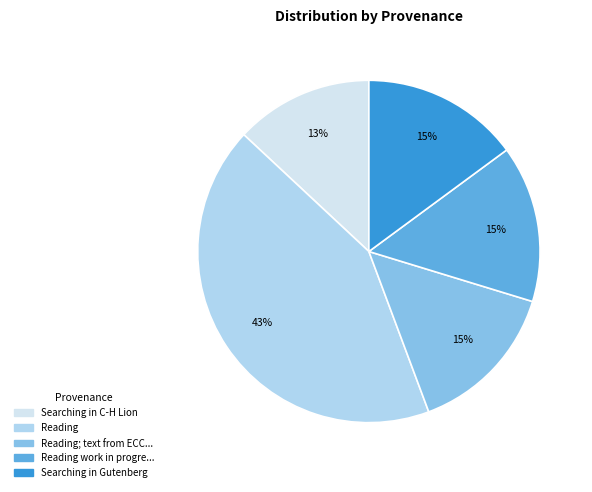

Does any single category account for the majority?

No